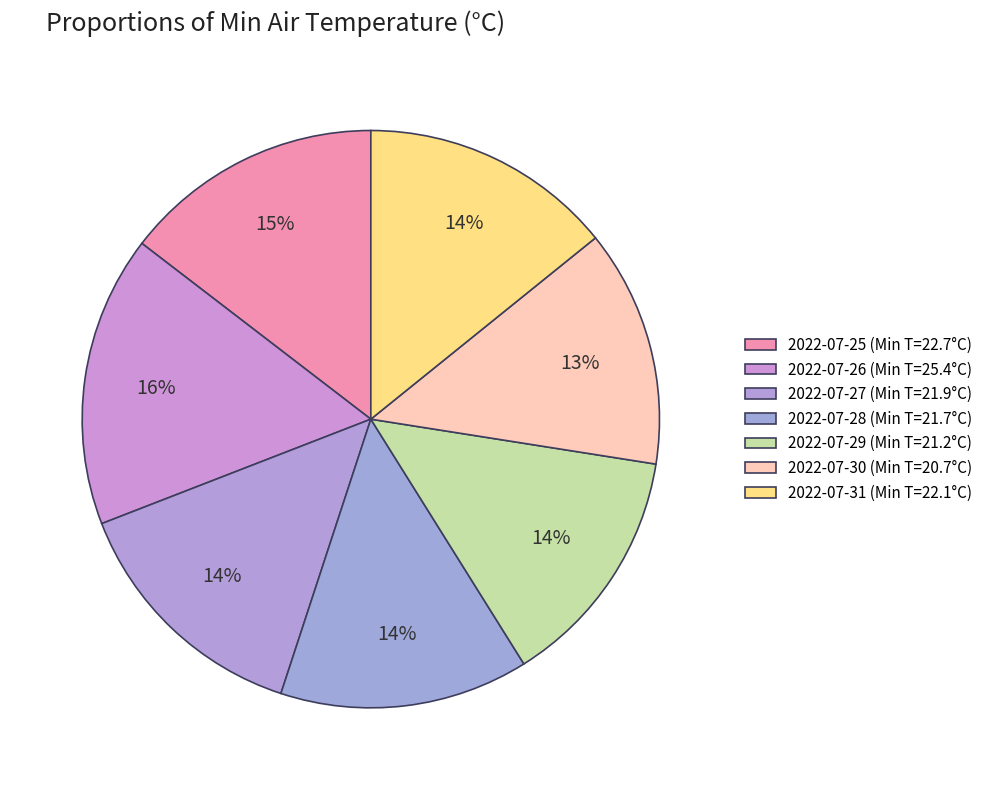

To the nearest percent, what is the average slice percentage?

14%